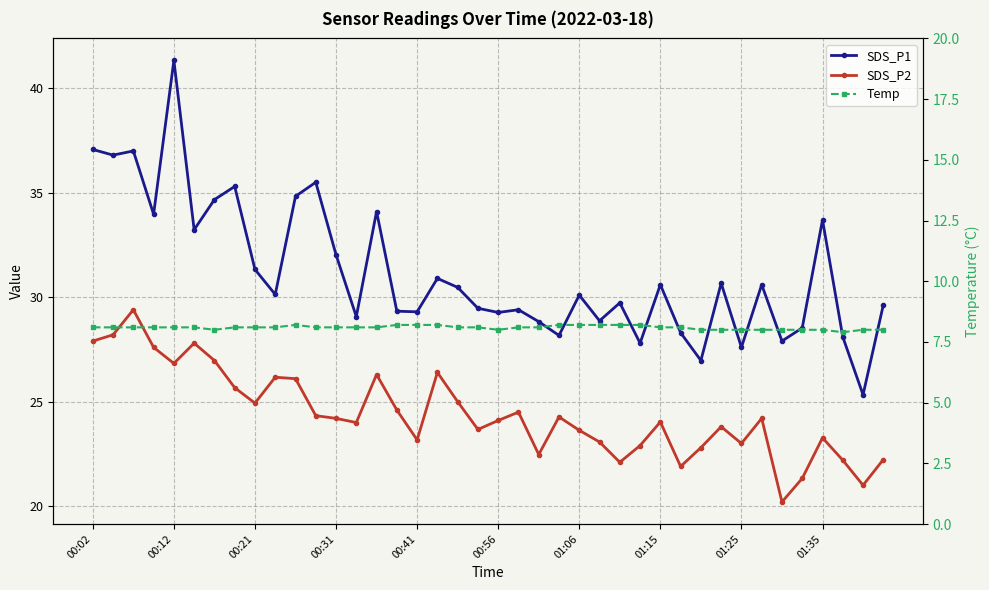

What is the approximate value of SDS_P1 at 13?

29.1